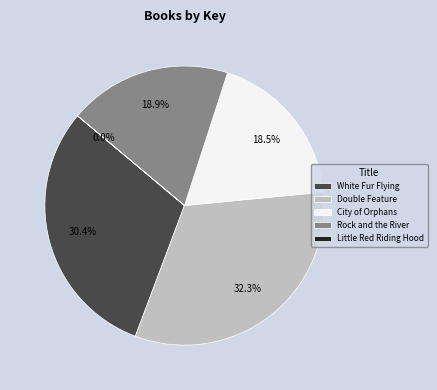

Is there a majority slice in this chart?

No